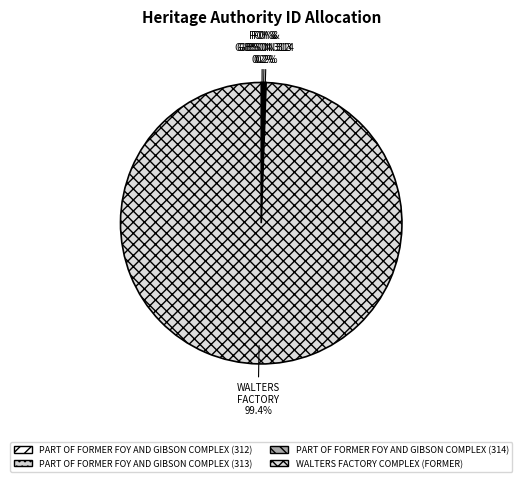

To the nearest percent, what is the average slice percentage?

25%